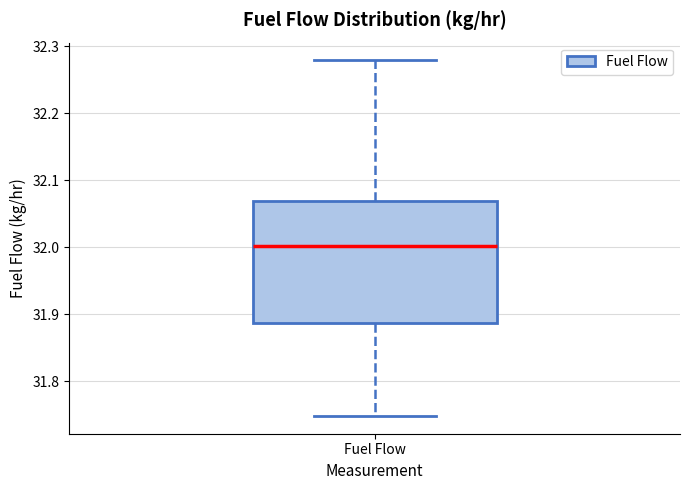

Where does the lower whisker of the box for Fuel Flow end on the y-axis? The values are not printed on the chart, so give them approximately, as read against the axis.

31.75